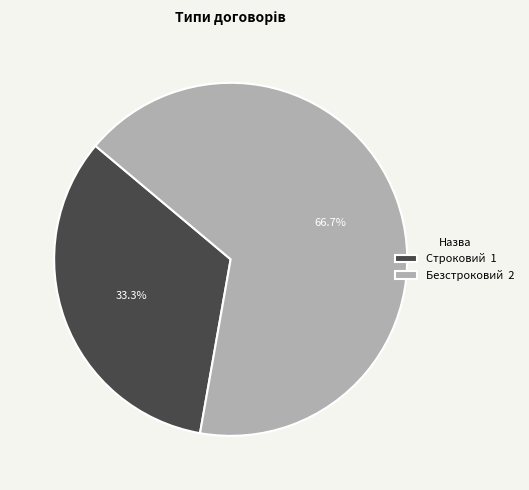

What percentage is the Строковий slice, to the nearest percent?

33%